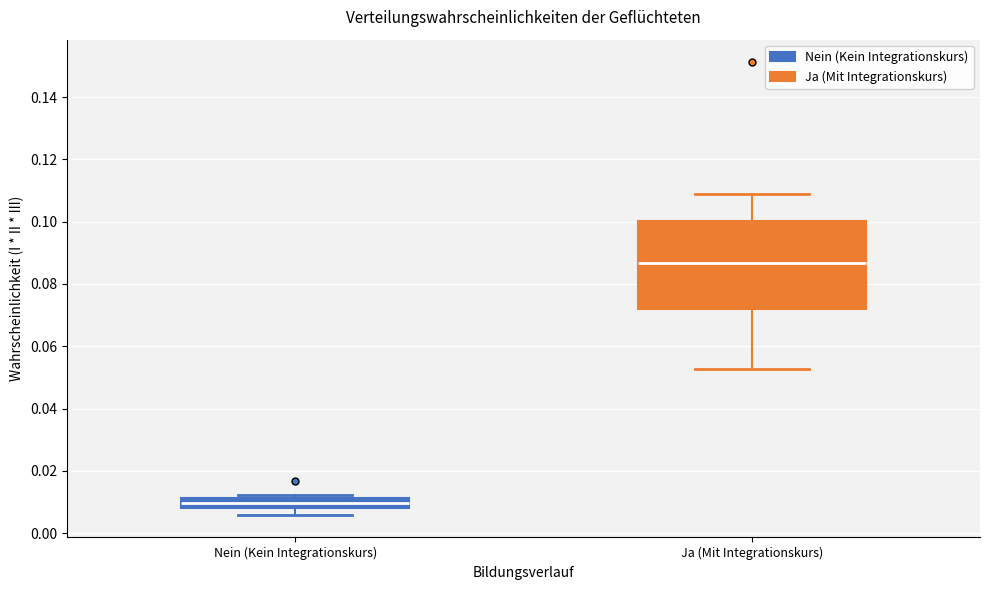

Reading left to right, transcribe this box plot: for each box, give where its median line is, the range the box spans, and where its two whiskers end, as read against the y-axis. The values are not printed on the chart, so give them approximately, as read against the axis.

Nein (Kein Integrationskurs): median 0.010, box 0.008 to 0.012, whiskers 0.006 to 0.012 (just above the box's upper edge)
Ja (Mit Integrationskurs): median 0.086, box 0.072 to 0.100, whiskers 0.052 to 0.108